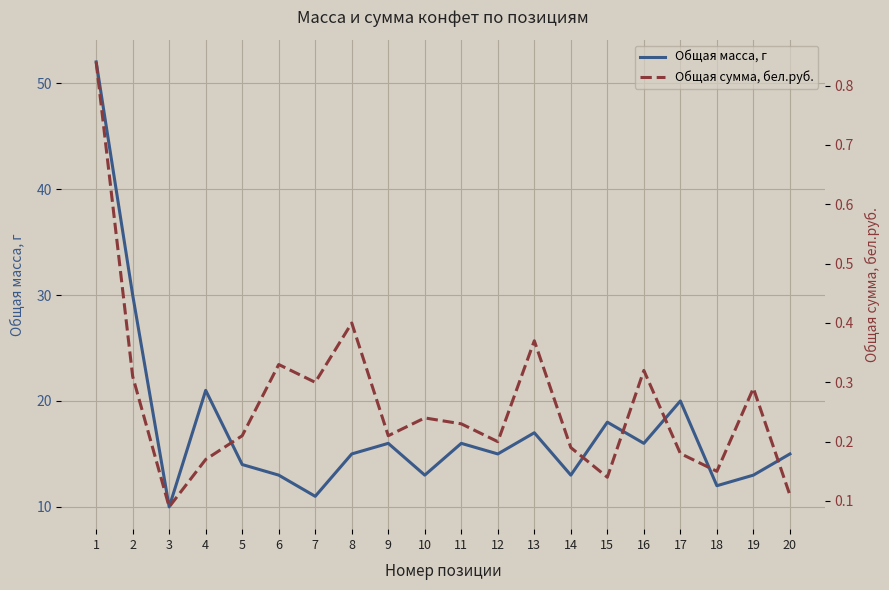

What is the value of the Общая масса, г point at the 12th from the left?

15.0